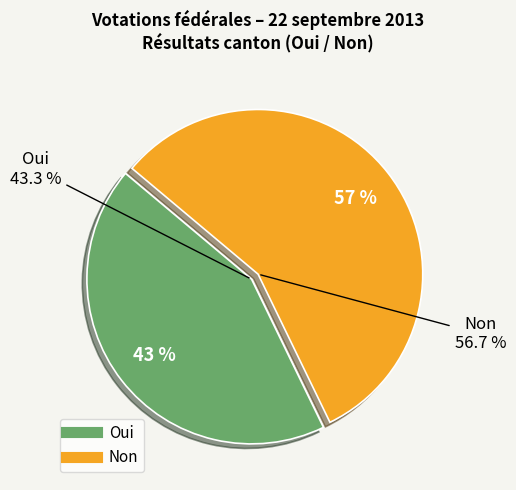

Which has a higher value, Non or Oui?

Non